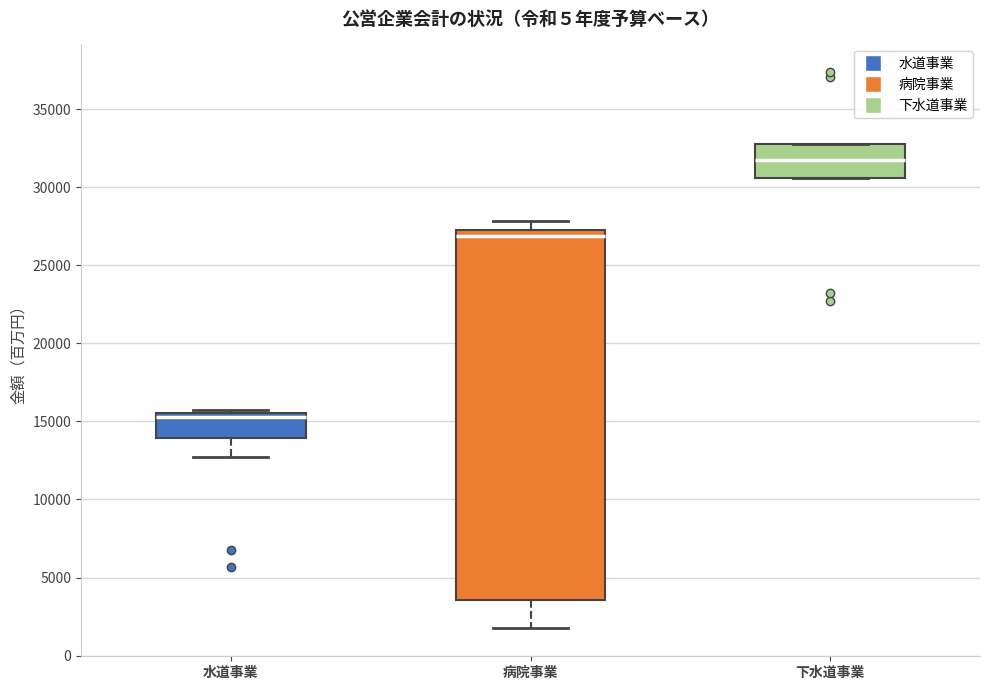

Which box is the tallest, from its lower edge to its upper edge?

病院事業